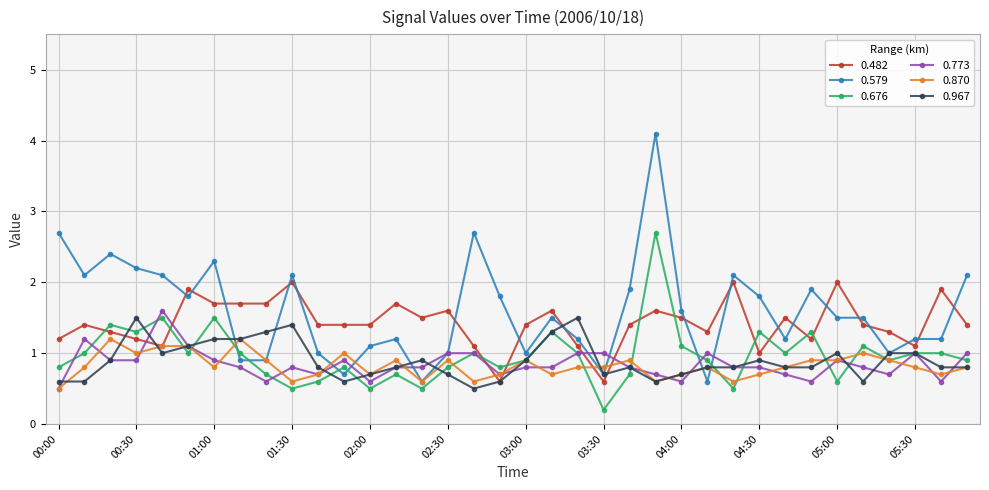

True or false: 0.482 and 0.773 cross at least once.

True